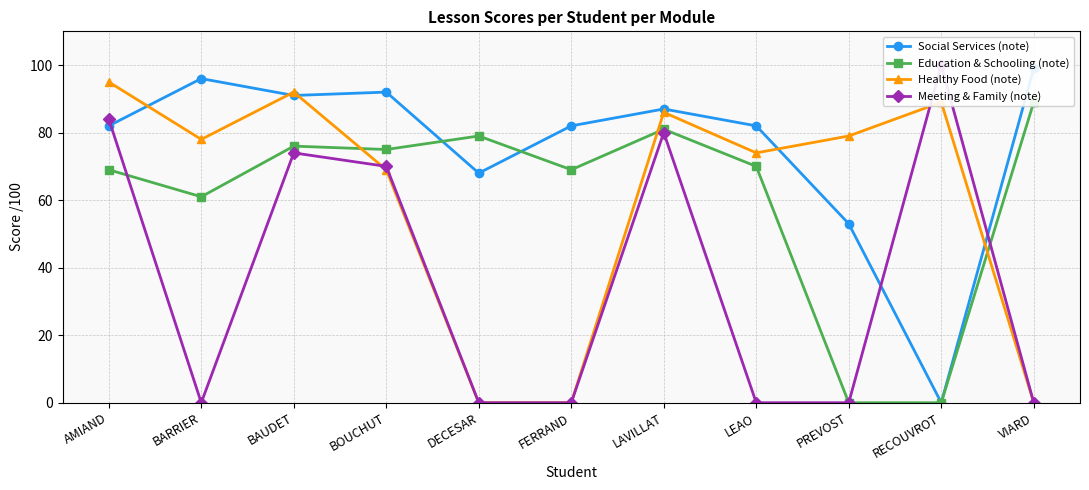

Reading left to right, extract all data points from this chart.

Social Services (note): 82	96	91	92	68	82	87	82	53	0	99
Education & Schooling (note): 69	61	76	75	79	69	81	70	0	0	89
Healthy Food (note): 95	78	92	69	0	0	86	74	79	89	0
Meeting & Family (note): 84	0	74	70	0	0	80	0	0	100	0